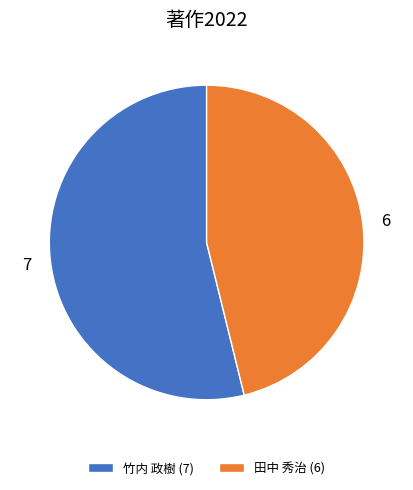

What is the smallest slice in the pie chart?

田中 秀治